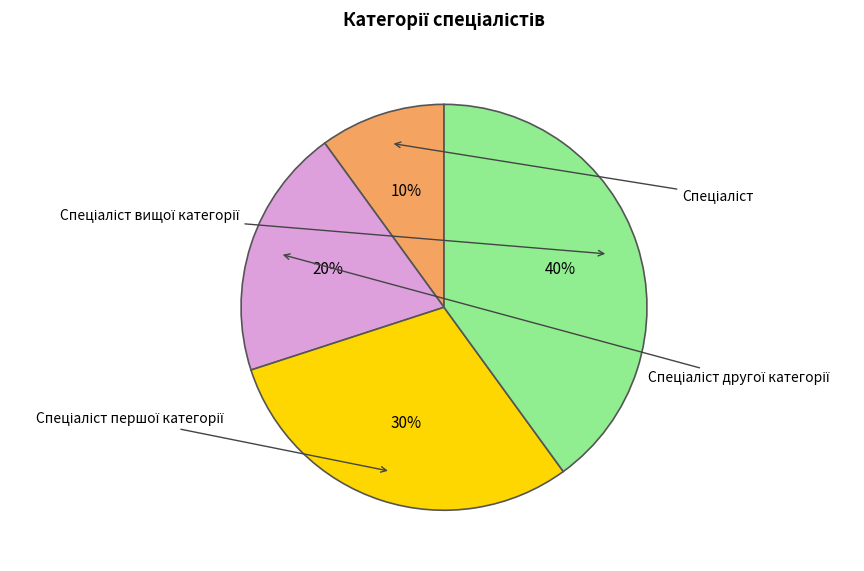

Is it true that Спеціаліст другої категорії is 27% of the pie?

False